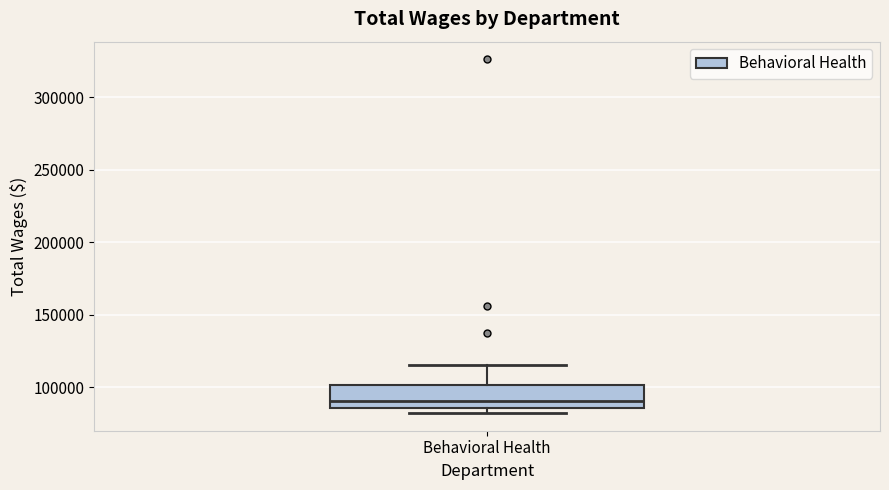

Where is the lower edge of the box for Behavioral Health on the y-axis? The values are not printed on the chart, so give them approximately, as read against the axis.

85000